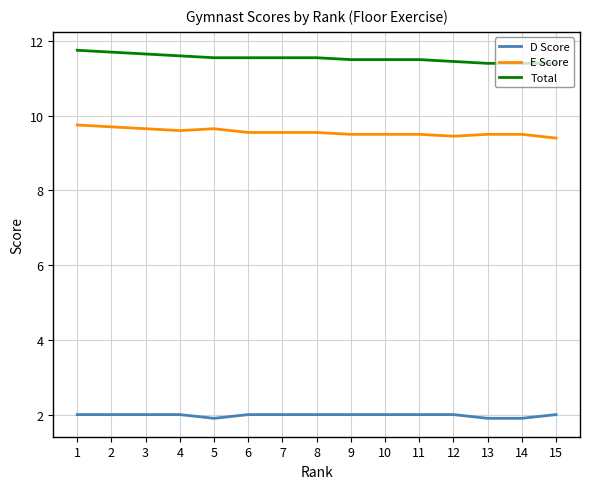

Count the E Score values in the range 9 to 10.

15